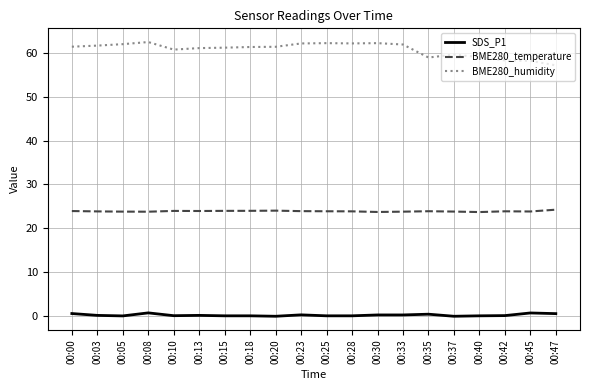

How many lines are shown in the chart?

3